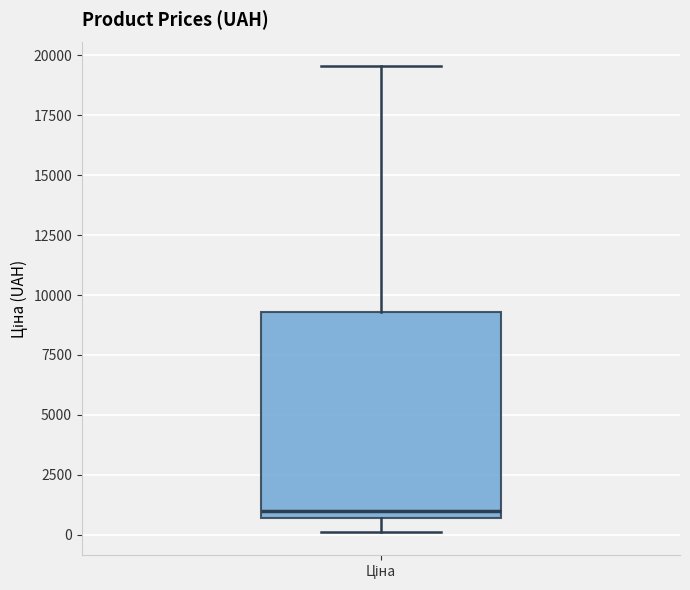

Where does the upper whisker of the box for Ціна end on the y-axis? The values are not printed on the chart, so give them approximately, as read against the axis.

19500